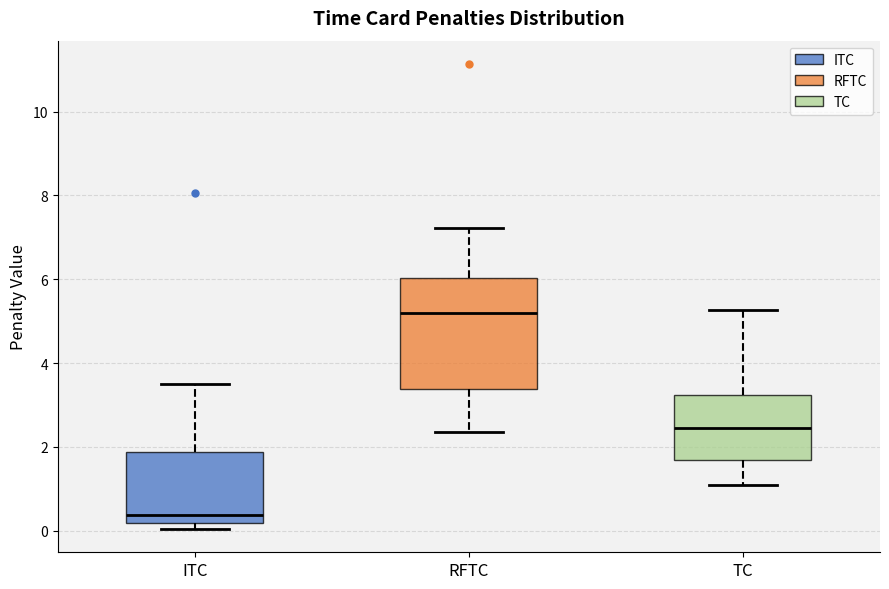

Which box is the tallest, from its lower edge to its upper edge?

RFTC